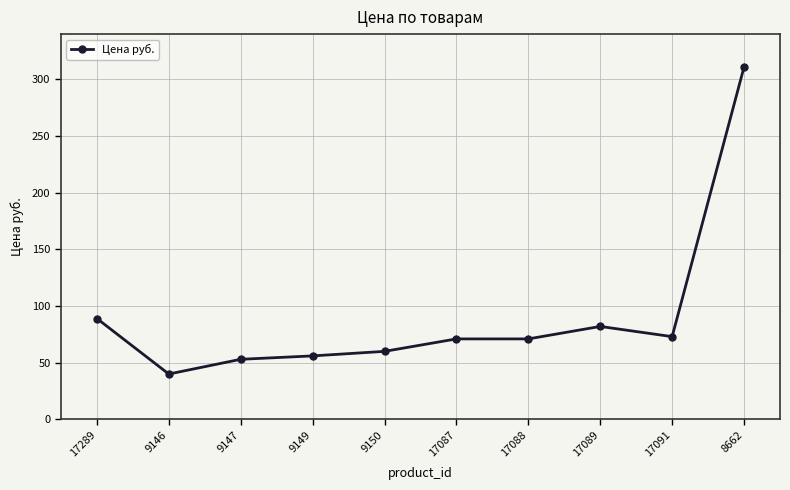

What is the difference between the maximum and minimum values?

271